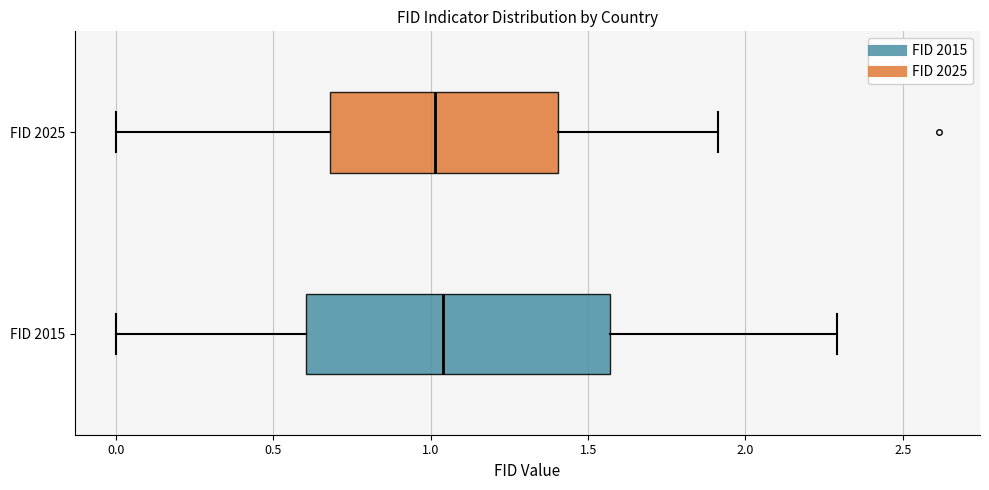

Comparing the boxes themselves (not the whiskers), which one is the widest?

FID 2015